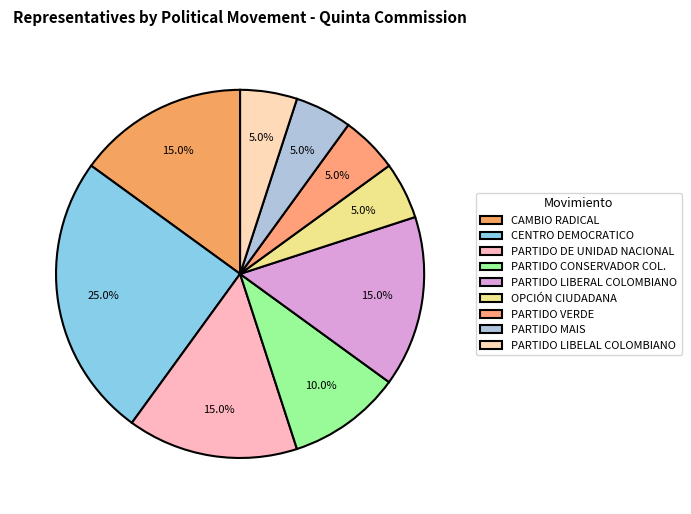

How many slices are in this pie chart?

9